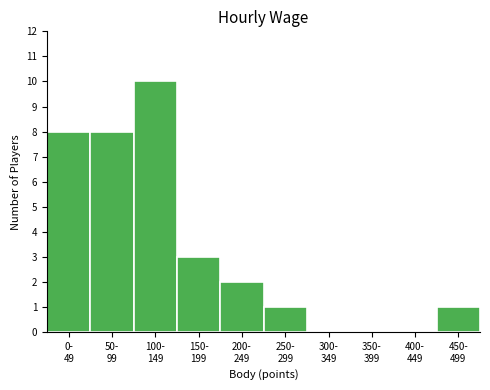

What is the sum of all values?

33